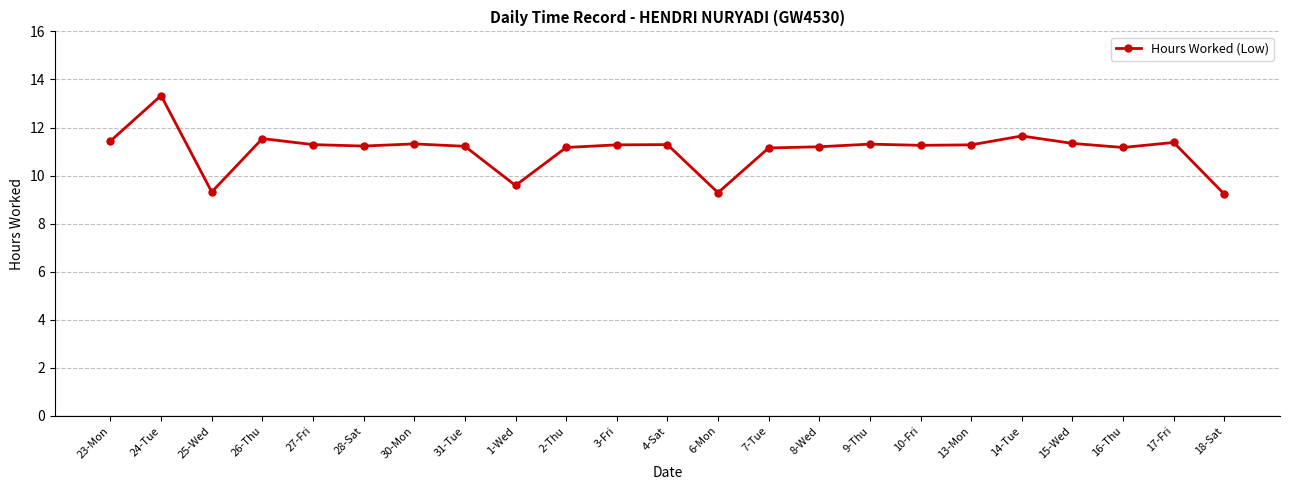

What is the value of the 14th point from the left?

11.2